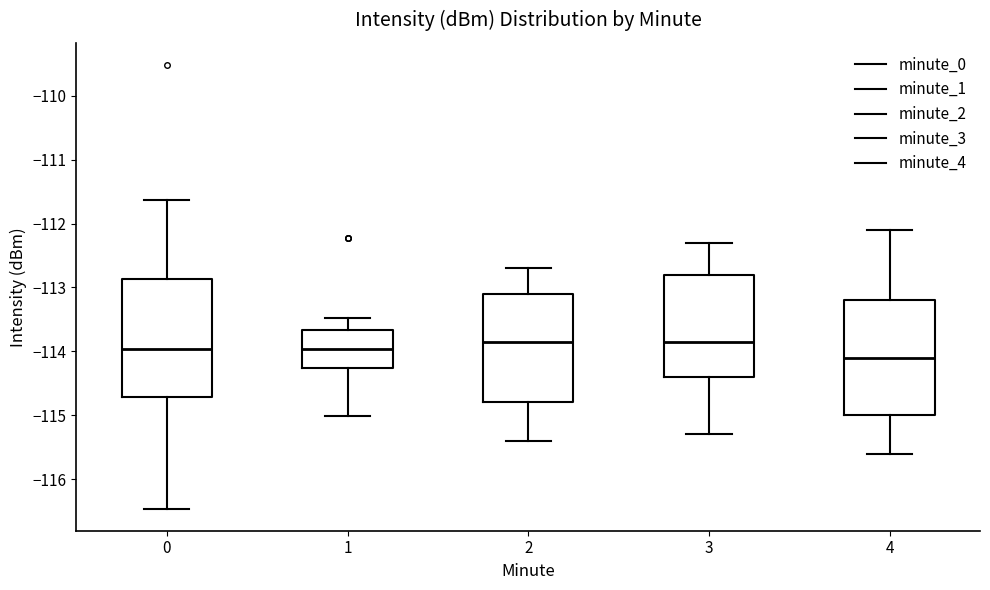

Where does the lower whisker of the box at x = 1 end on the y-axis? The values are not printed on the chart, so give them approximately, as read against the axis.

-115.0